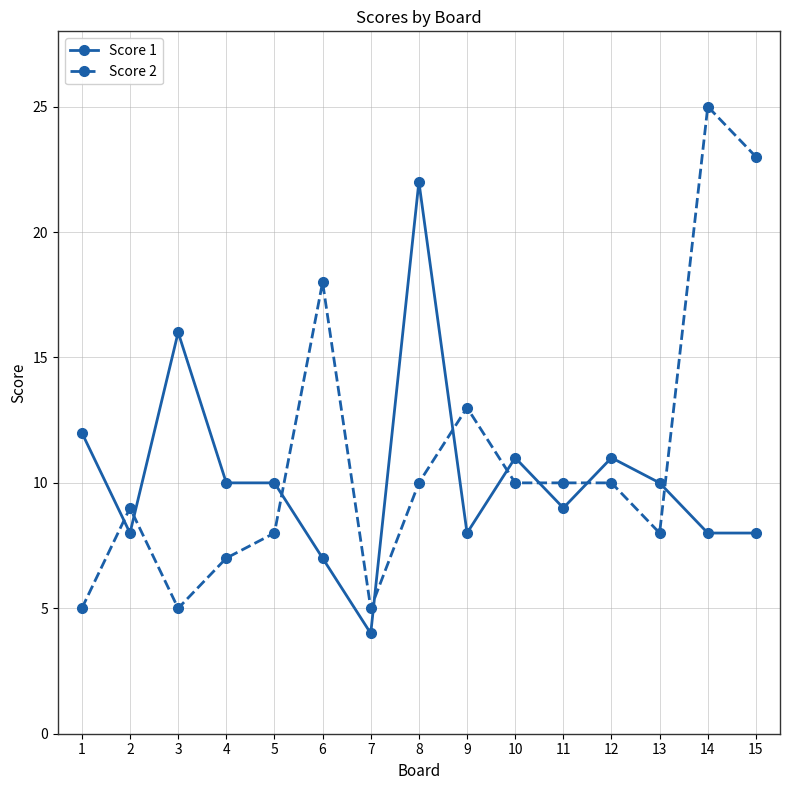

How many lines are shown in the chart?

2